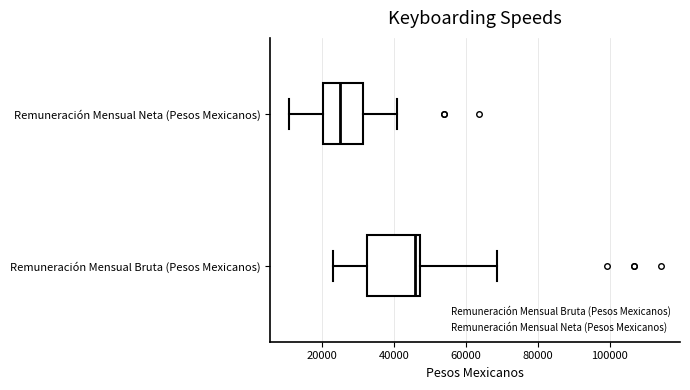

Reading bottom to top, transcribe this box plot: for each box, give where its median line is, the range the box spans, and where its two whiskers end, as read against the x-axis. The values are not printed on the chart, so give them approximately, as read against the axis.

Remuneración Mensual Bruta (Pesos Mexicanos): median 46000, box 32000 to 48000, whiskers 22000 to 68000
Remuneración Mensual Neta (Pesos Mexicanos): median 26000, box 20000 to 32000, whiskers 10000 to 40000